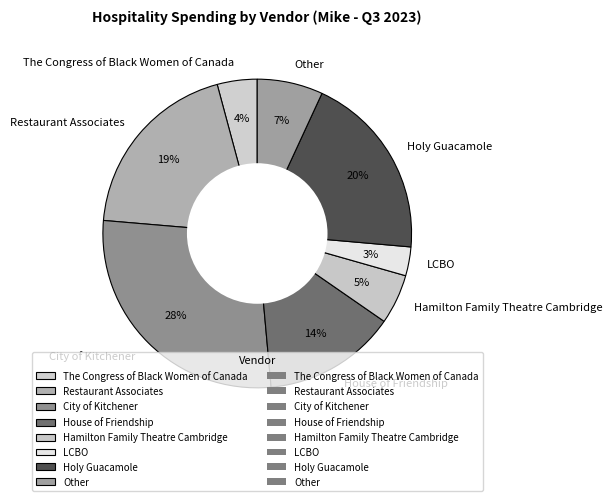

Combined, do LCBO and Hamilton Family Theatre Cambridge account for over 50%?

No